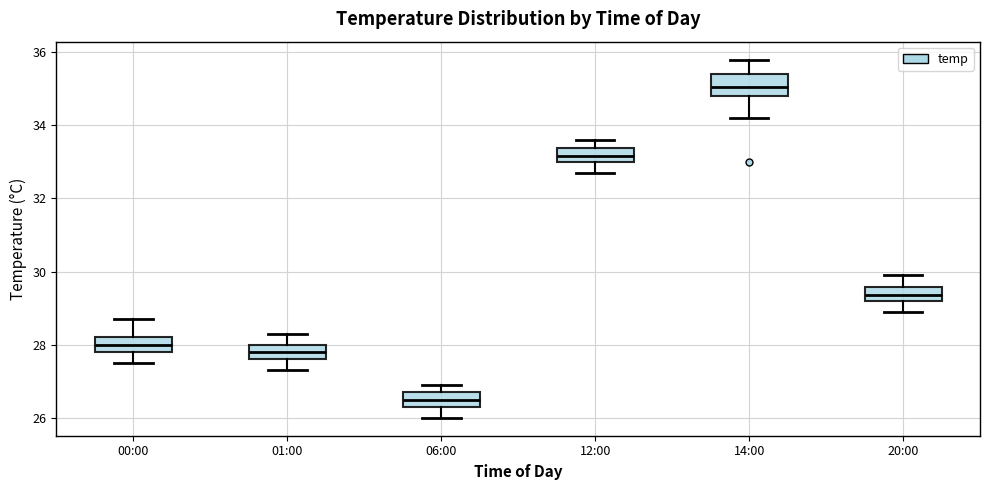

Which box is the tallest, from its lower edge to its upper edge?

14:00